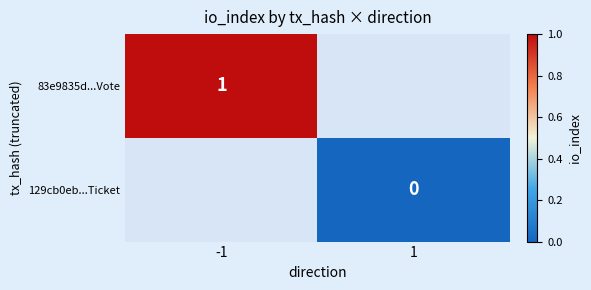

The 83e9835d...Vote series shows 1 at -1. True or false?

True